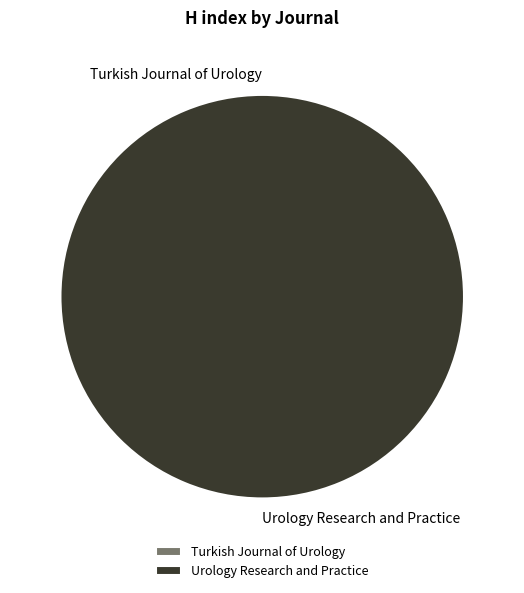

Is the sum of Urology Research and Practice and Turkish Journal of Urology greater than half?

Yes